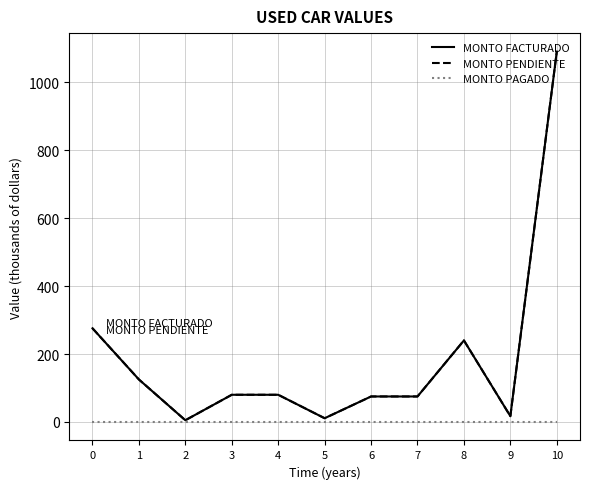

Is this an area chart (filled region under the line)?

No